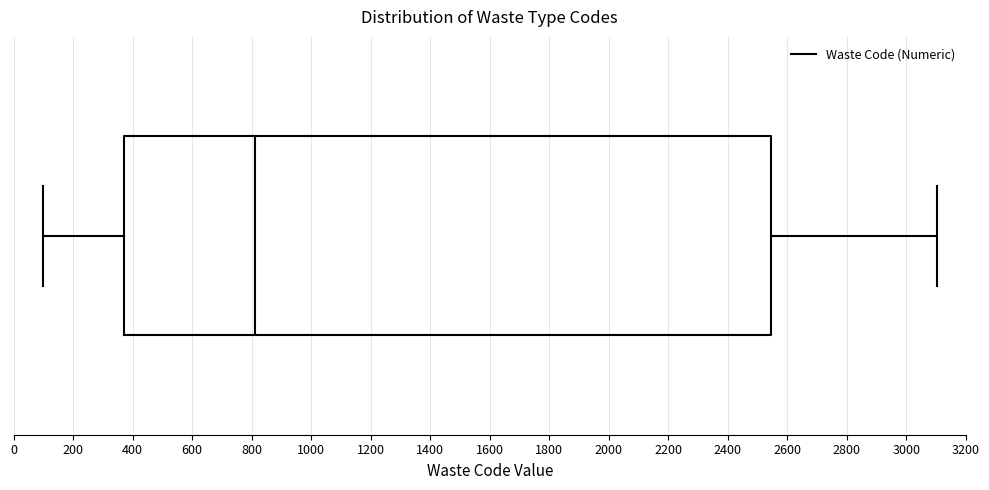

Read this box plot against the x-axis: the position of the median line, the range covered by the box, and the ends of both whiskers. The values are not printed on the chart, so give them approximately, as read against the axis.

median 820, box 380 to 2540, whiskers 100 to 3100